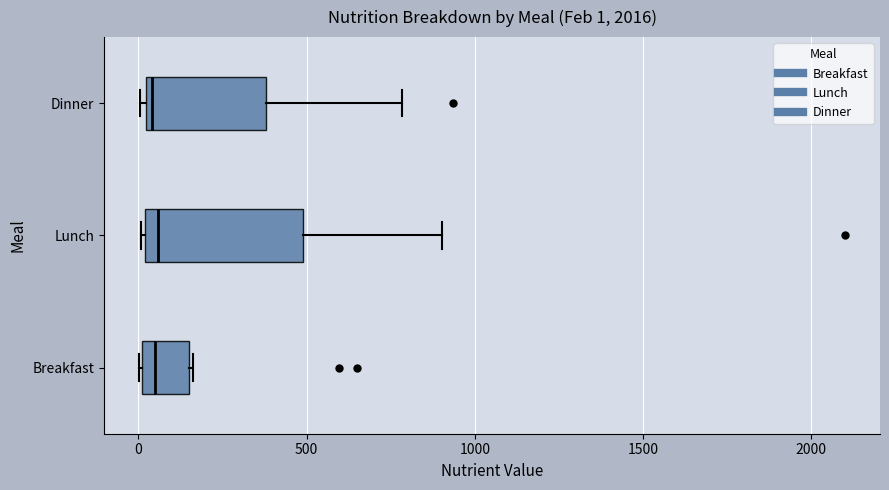

Comparing the boxes themselves (not the whiskers), which one is the widest?

Lunch